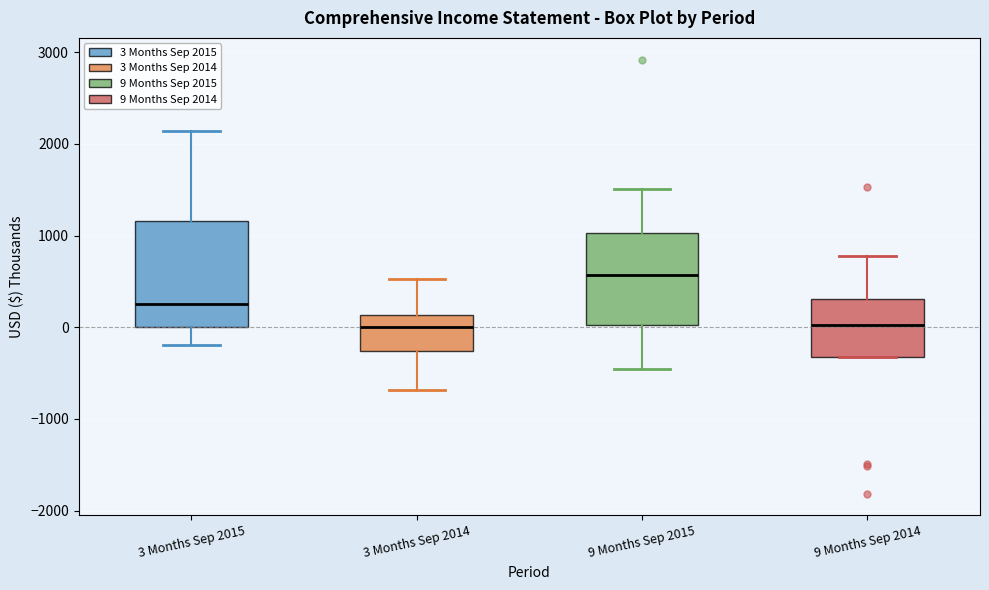

Reading left to right, read every box against the y-axis: the position of its median line, the range the box covers, and the ends of its whiskers. The values are not printed on the chart, so give them approximately, as read against the axis.

3 Months Sep 2015: median 200, box 0 to 1200, whiskers -200 to 2100
3 Months Sep 2014: median 0, box -300 to 100, whiskers -700 to 500
9 Months Sep 2015: median 600, box 0 to 1000, whiskers -500 to 1500
9 Months Sep 2014: median 0, box -300 to 300, whiskers -300 to 800